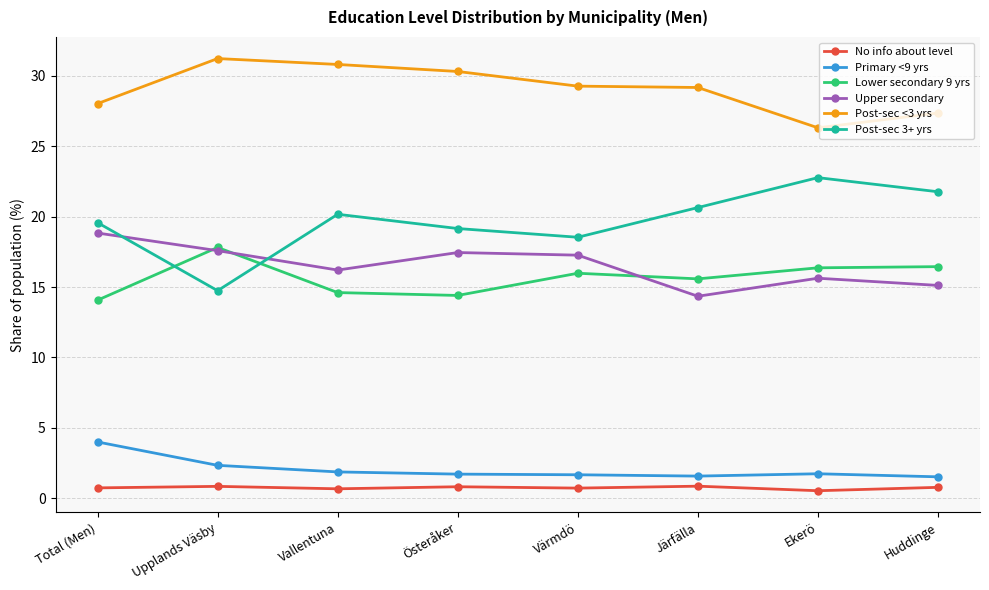

True or false: Upper secondary has more than 0 interior local peaks.

True